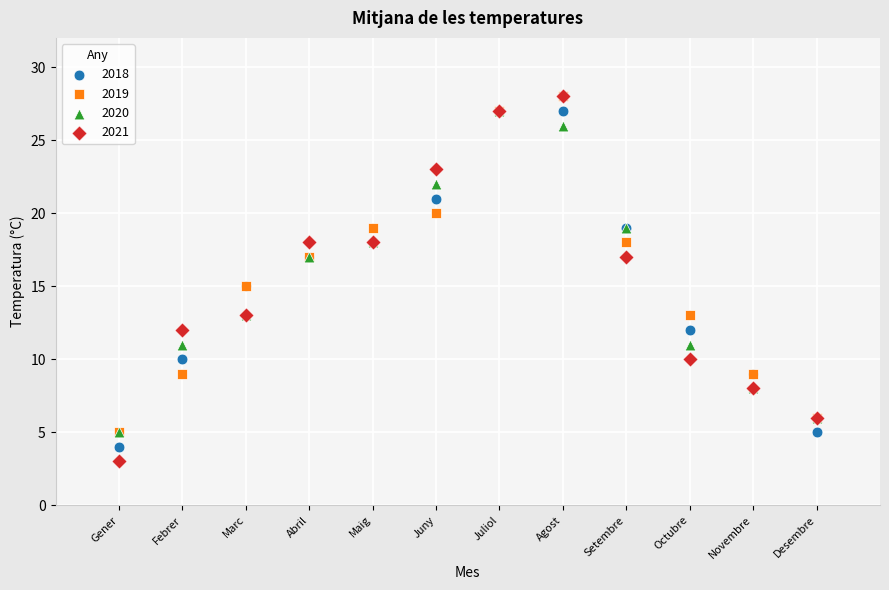

What are all the series names shown in the legend?

2018, 2019, 2020, 2021